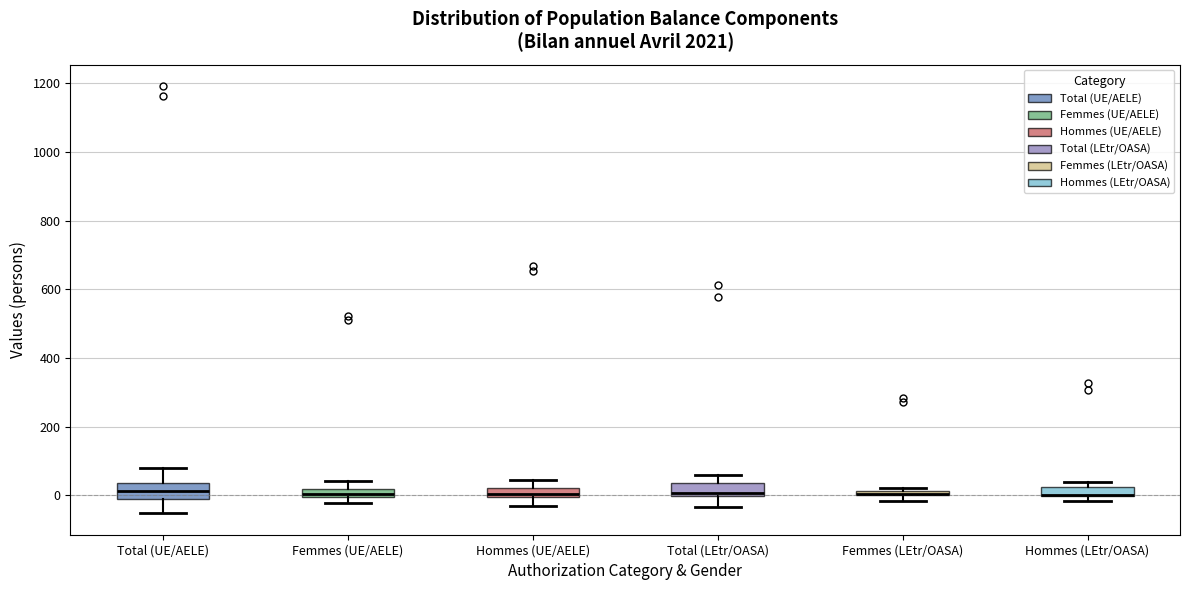

Where is the upper edge of the box for Total (UE/AELE) on the y-axis? The values are not printed on the chart, so give them approximately, as read against the axis.

40